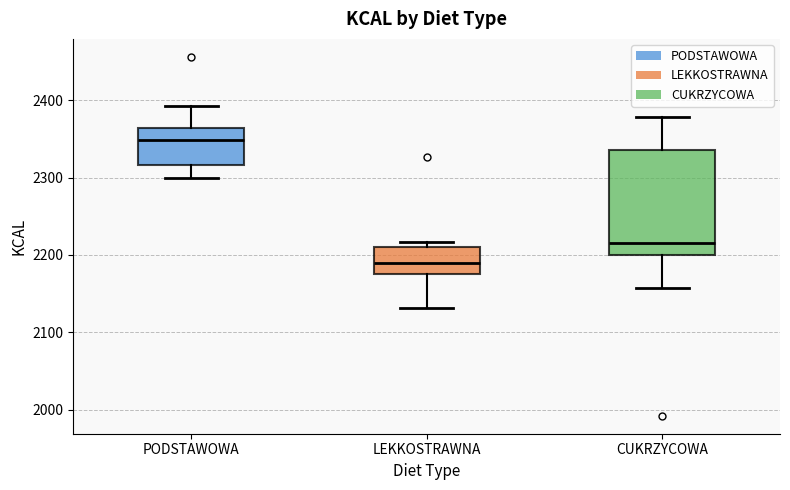

Reading left to right, transcribe this box plot: for each box, give where its median line is, the range the box spans, and where its two whiskers end, as read against the y-axis. The values are not printed on the chart, so give them approximately, as read against the axis.

PODSTAWOWA: median 2350, box 2320 to 2360, whiskers 2300 to 2390
LEKKOSTRAWNA: median 2190, box 2180 to 2210, whiskers 2130 to 2220
CUKRZYCOWA: median 2220, box 2200 to 2340, whiskers 2160 to 2380